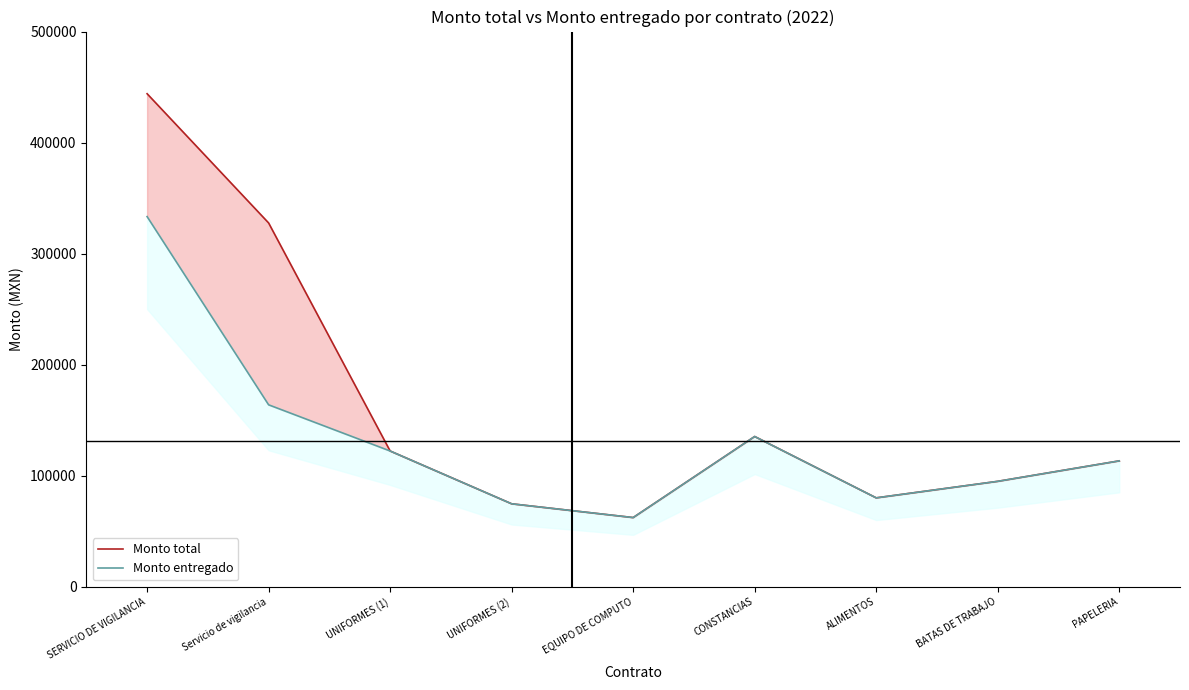

What position from the left is EQUIPO DE COMPUTO?

5